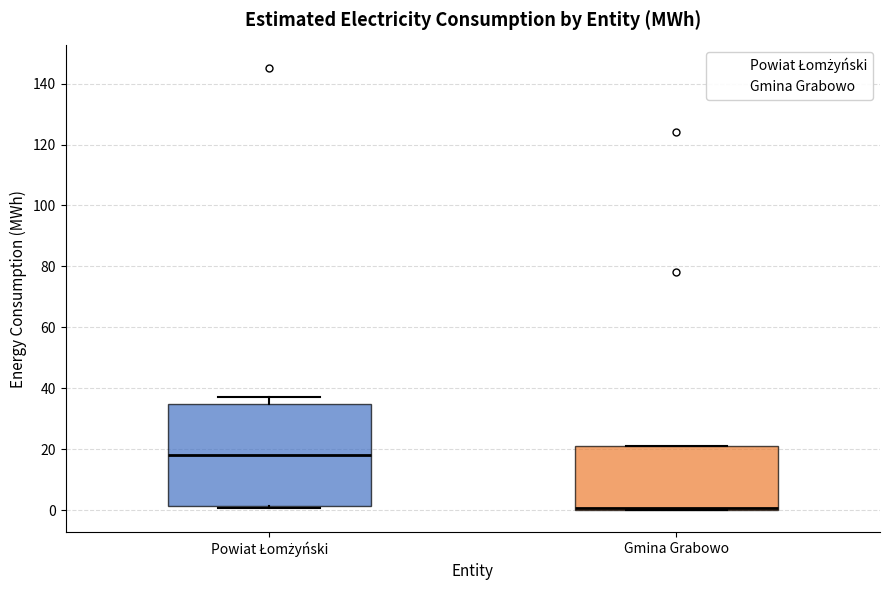

Reading left to right, read every box against the y-axis: the position of its median line, the range the box covers, and the ends of its whiskers. The values are not printed on the chart, so give them approximately, as read against the axis.

Powiat Łomżyński: median 18, box 2 to 34, whiskers 0 to 38
Gmina Grabowo: median 0 (drawn on the box's lower edge), box 0 to 22, whiskers 0 to 22